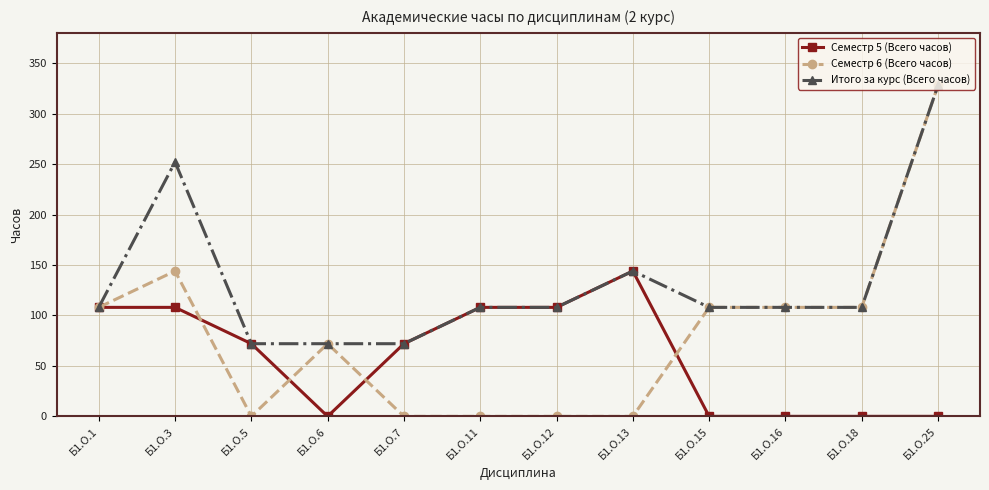

Is the value of Семестр 5 (Всего часов) at Б1.О.25 greater than the value of Итого за курс (Всего часов) at Б1.О.25?

No